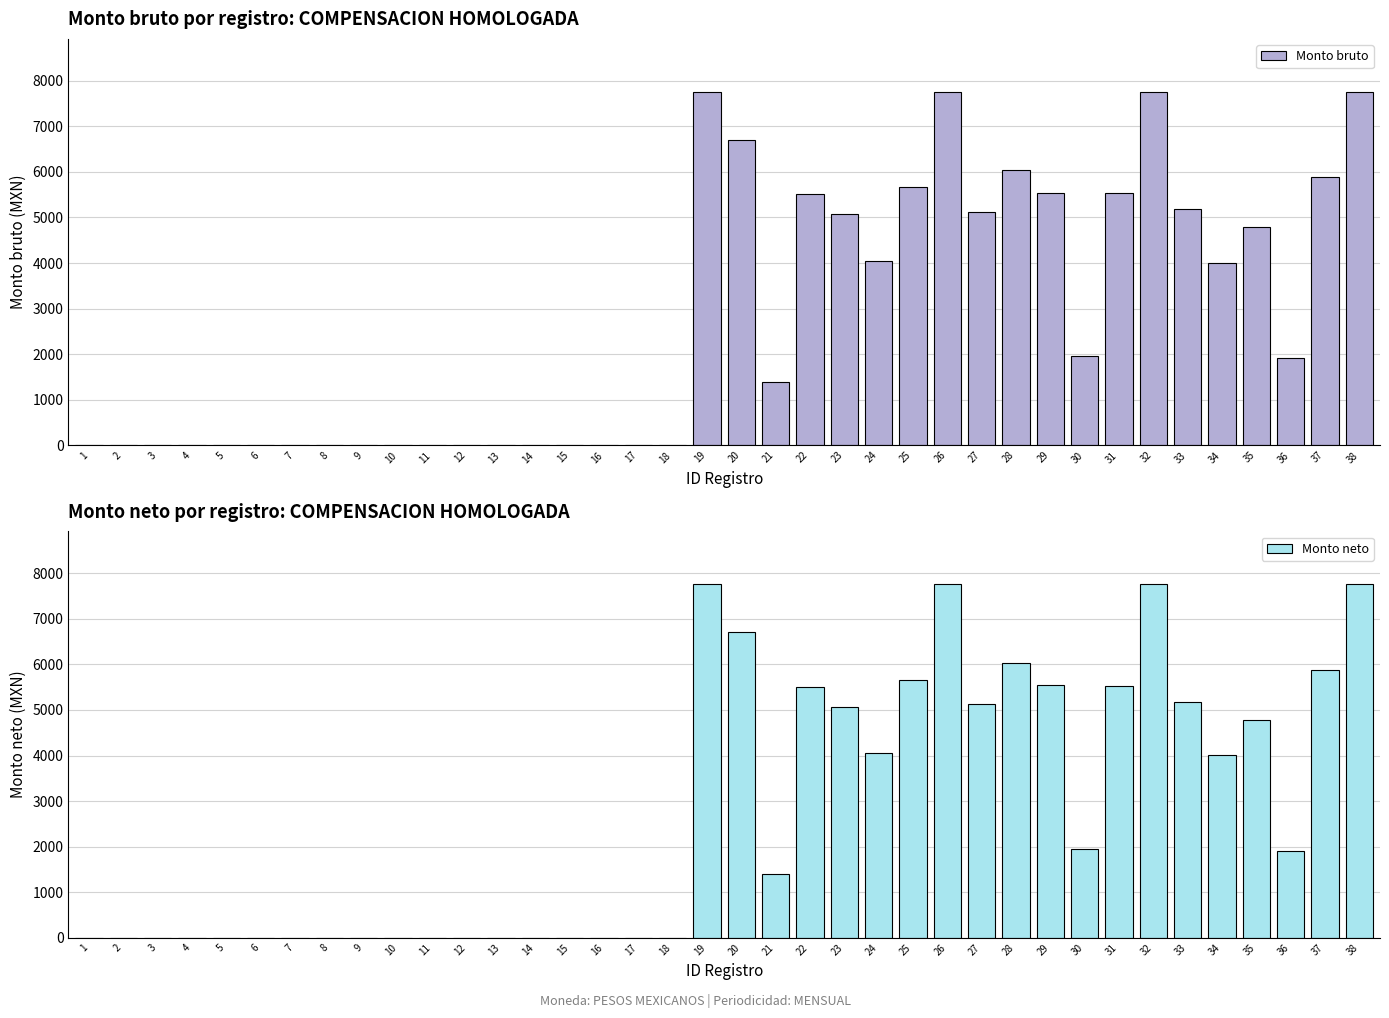

Reading left to right, transcribe all the data shown in this chart.

Monto bruto: 0.0	0.0	0.0	0.0	0.0	0.0	0.0	0.0	0.0	0.0	0.0	0.0	0.0	0.0	0.0	0.0	0.0	0.0	7756.7	6704.0	1393.5	5505.2	5073.2	4047.1	5663.8	7756.7	5127.3	6041.7	5545.0	1956.2	5534.4	7756.7	5183.5	4002.1	4787.9	1908.5	5885.2	7756.7
Monto neto: 0.0	0.0	0.0	0.0	0.0	0.0	0.0	0.0	0.0	0.0	0.0	0.0	0.0	0.0	0.0	0.0	0.0	0.0	7756.7	6704.0	1393.5	5505.2	5073.2	4047.1	5663.8	7756.7	5127.3	6041.7	5545.0	1956.2	5534.4	7756.7	5183.5	4002.1	4787.9	1908.5	5885.2	7756.7